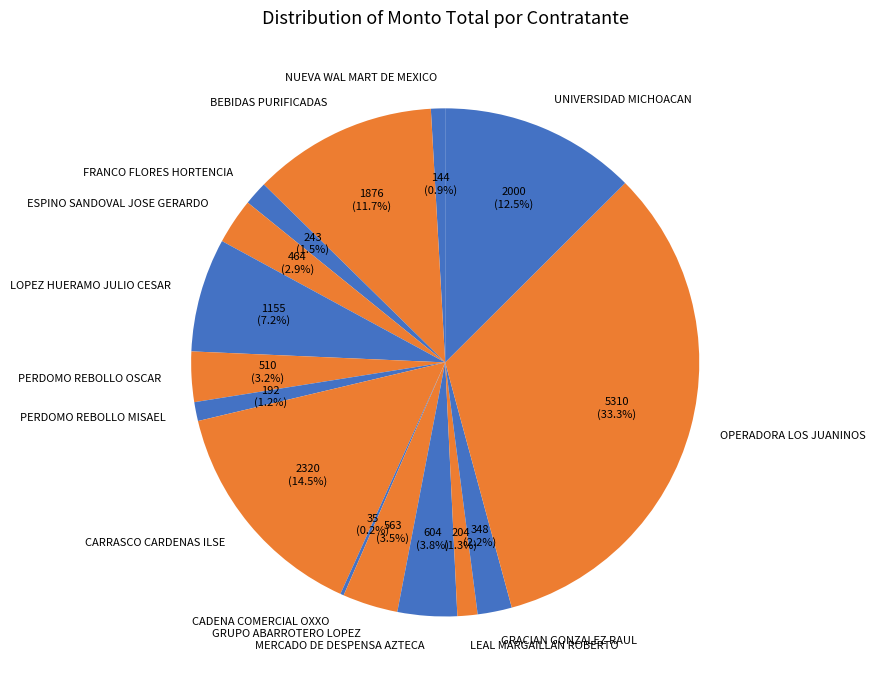

Which category has the biggest portion of the pie?

OPERADORA LOS JUANINOS